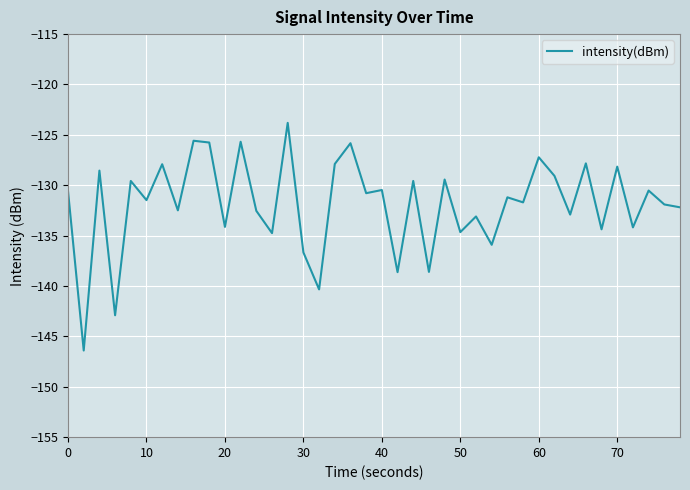

What is the smallest value displayed?

-146.4